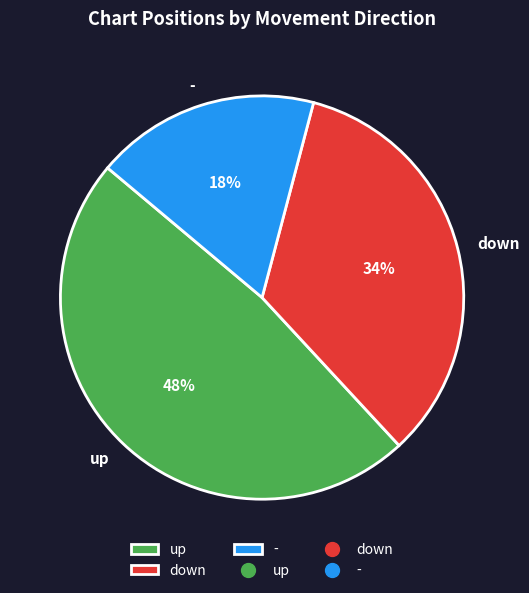

To the nearest percent, what is the difference between the - and down slice percentages?

16%